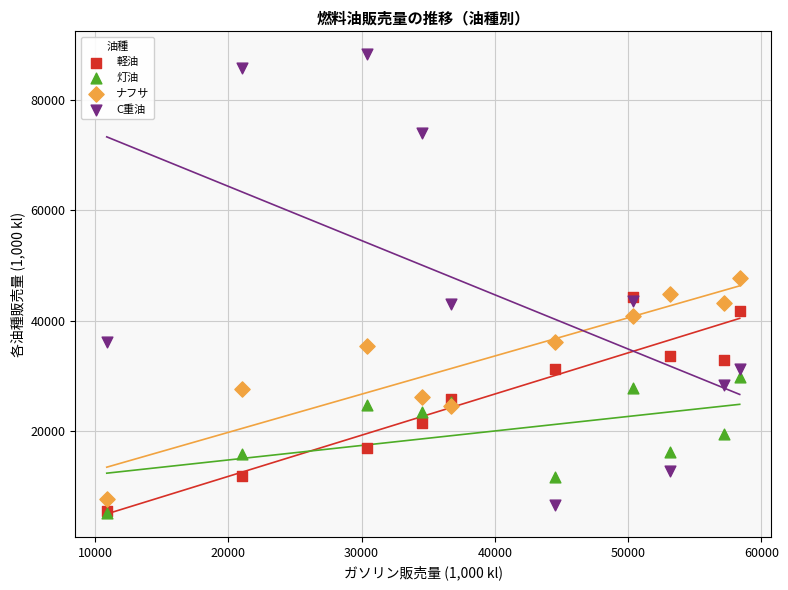

Across all series, what Y value is closest to 46733?

47686.3